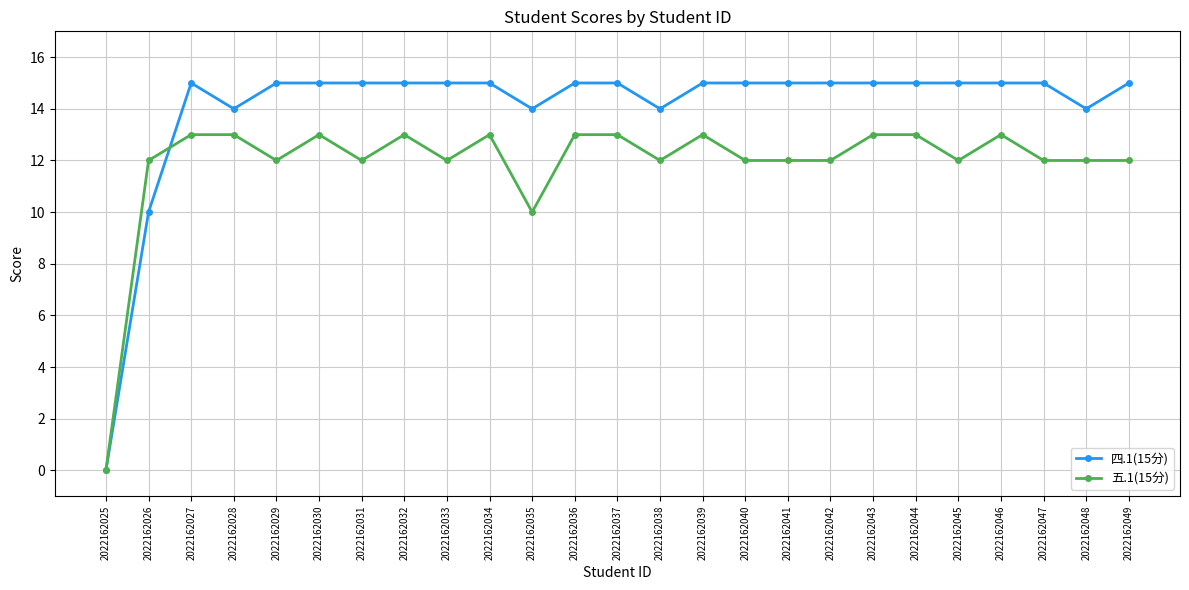

List the series in order of their peak value, highest first.

四.1(15分), 五.1(15分)